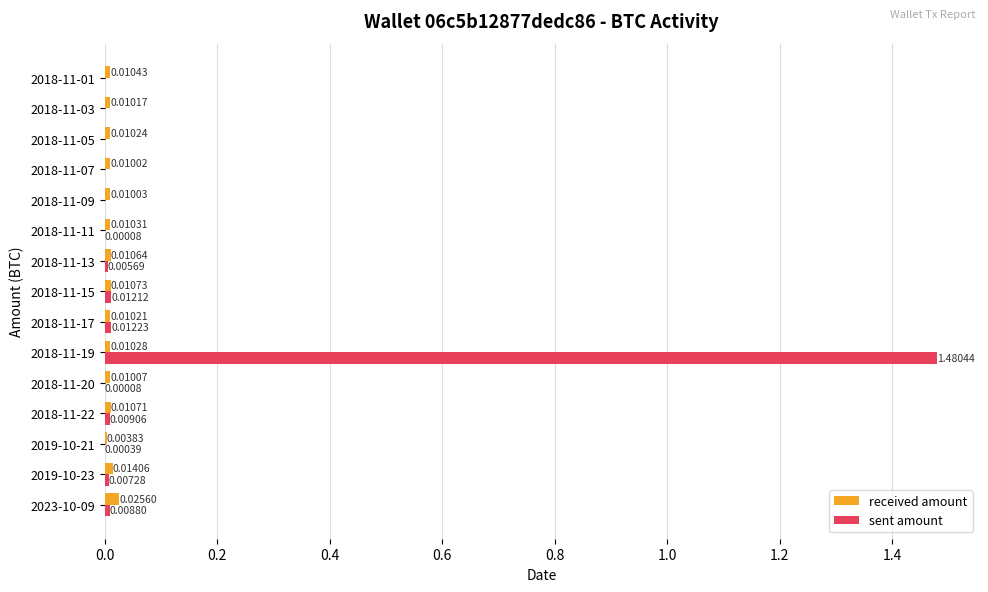

Between 2018-11-09 and 2018-11-03, which series saw the biggest shift?

received amount